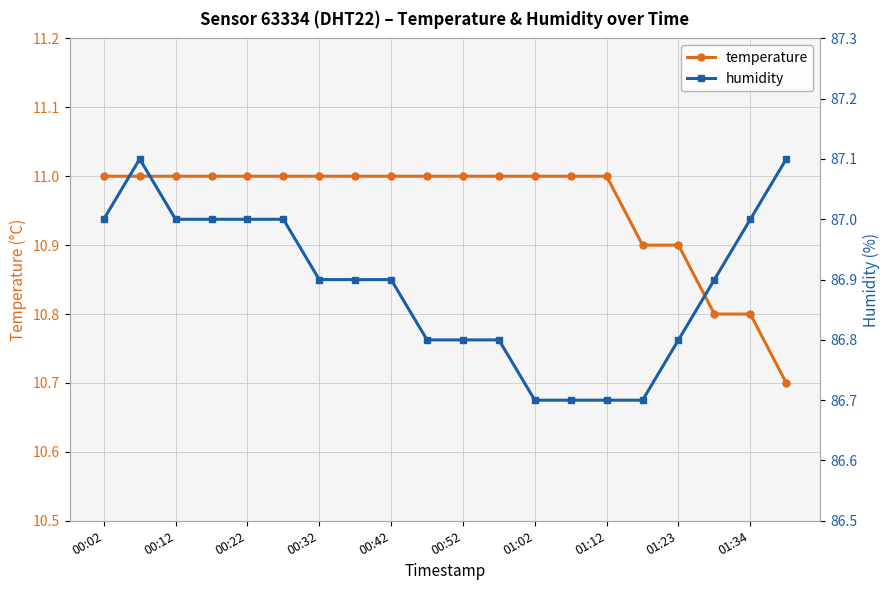

True or false: temperature has more than 2 interior local peaks.

False